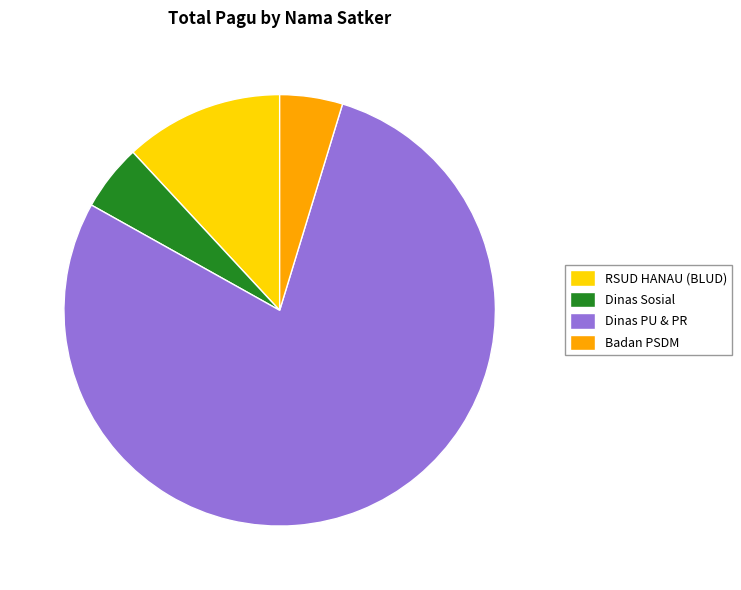

What is the majority slice?

Dinas PU & PR